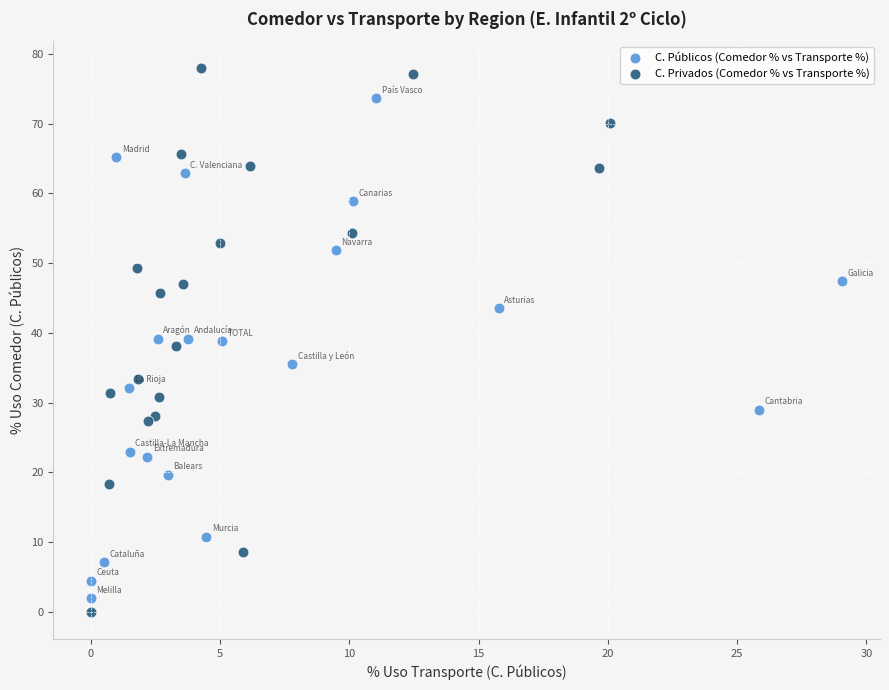

Which series contains the highest Y value?

C. Privados (Comedor % vs Transporte %)